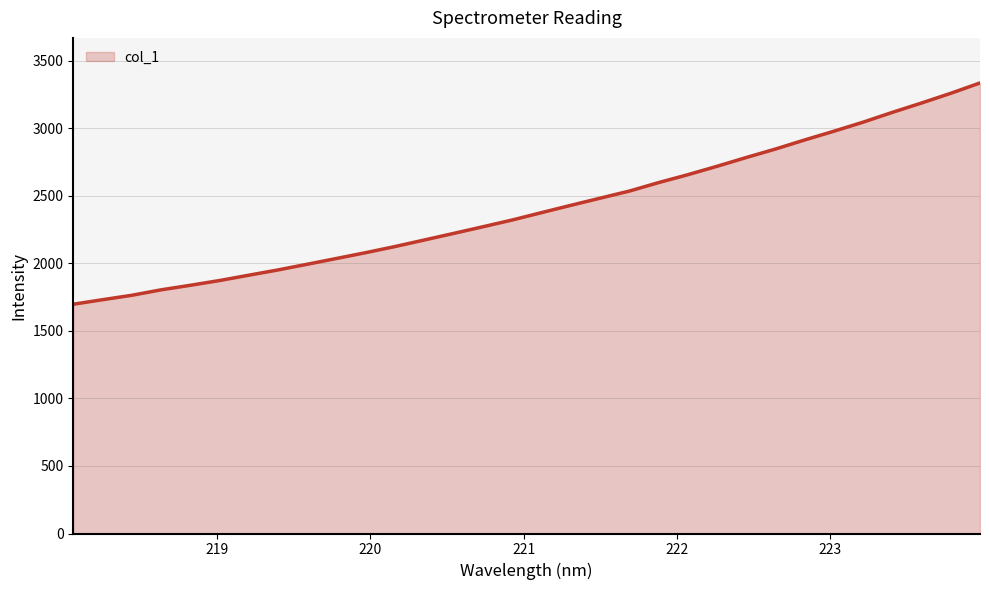

What is the greatest value displayed?

3335.2